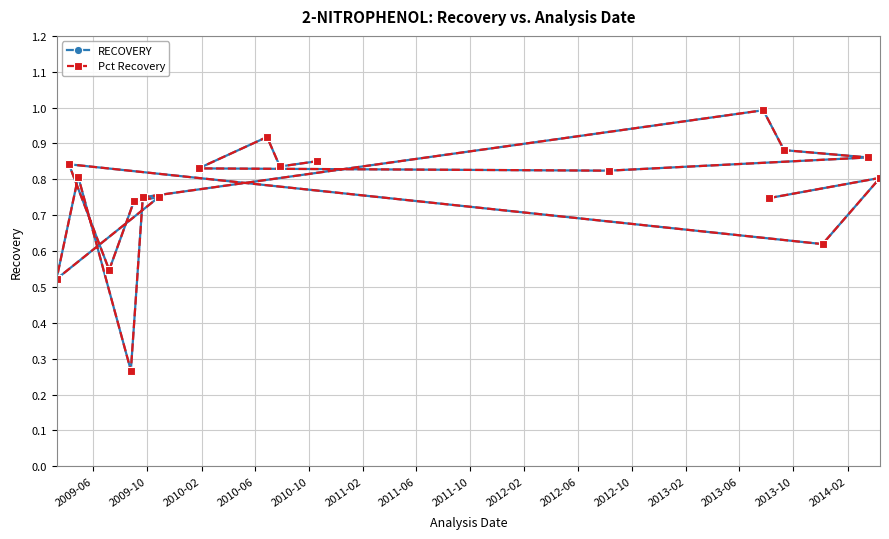

How many lines are shown in the chart?

2